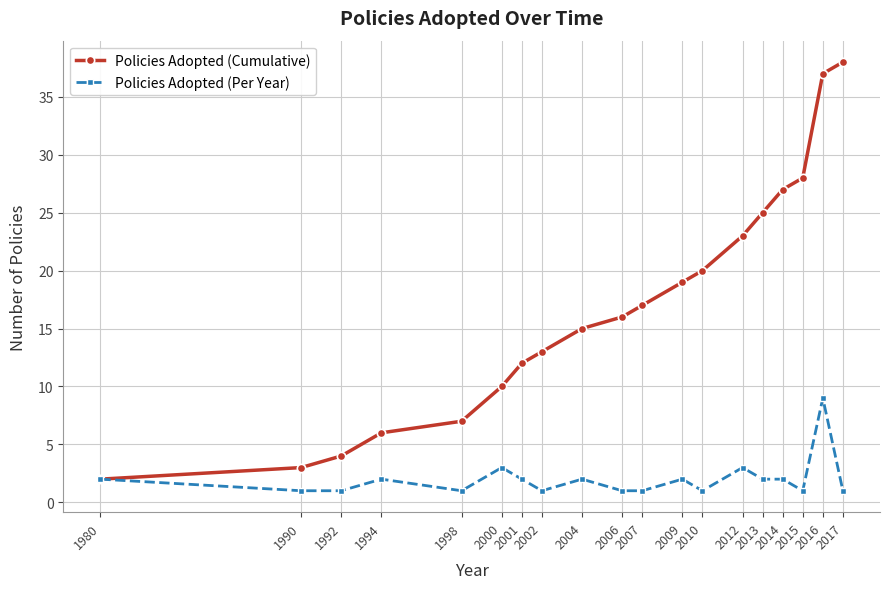

How many lines are shown in the chart?

2